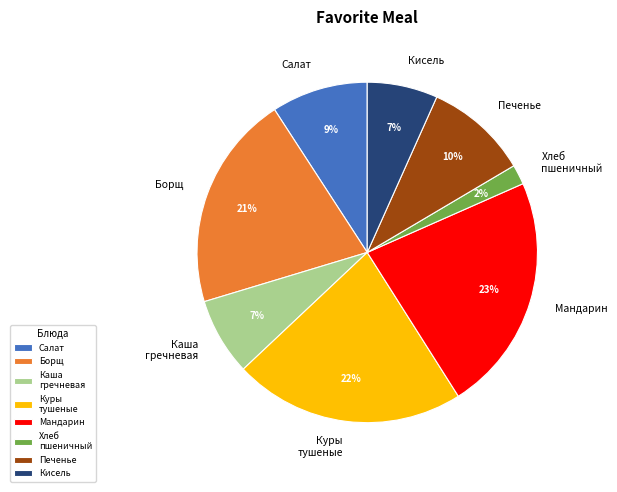

Is it true that Мандарин is 23% of the pie?

True